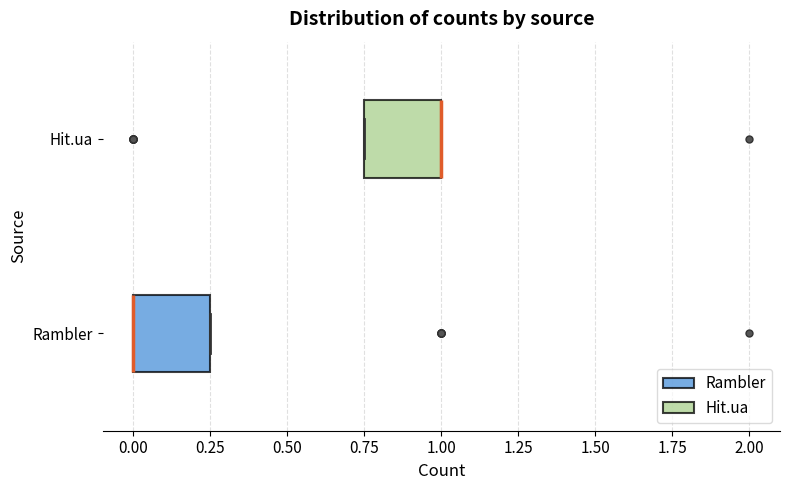

Reading bottom to top, read every box against the x-axis: the position of its median line, the range the box covers, and the ends of its whiskers. The values are not printed on the chart, so give them approximately, as read against the axis.

Rambler: median 0.00 (drawn on the box's left edge), box 0.00 to 0.25, whiskers 0.00 to 0.25
Hit.ua: median 1.00 (drawn on the box's right edge), box 0.75 to 1.00, whiskers 0.75 to 1.00